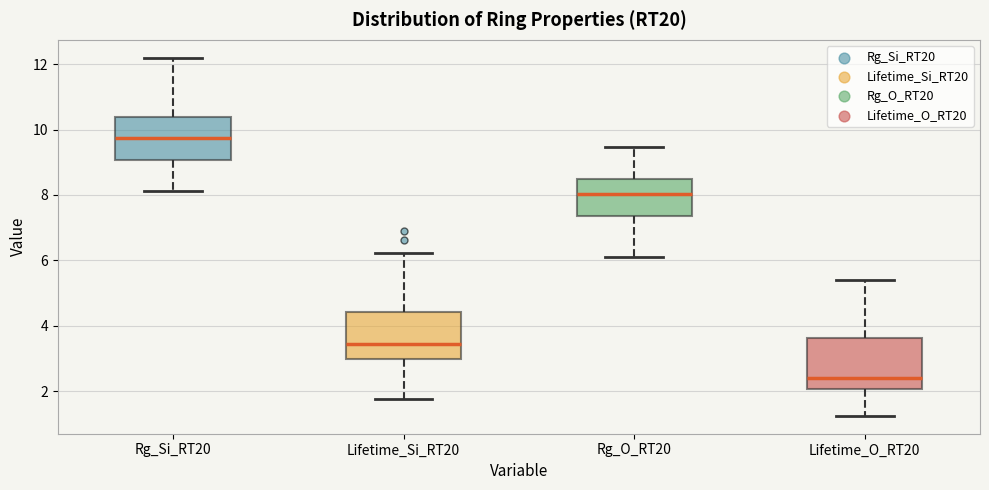

Which box has the lowest median line?

Lifetime_O_RT20